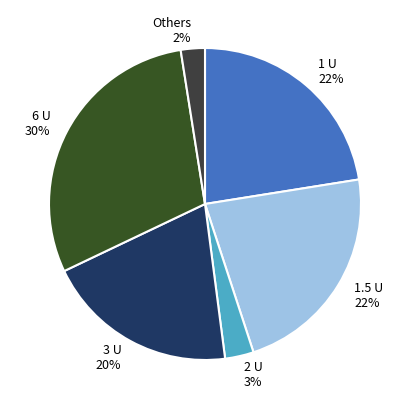

Is it true that 6 U 30% is 30% of the pie?

True